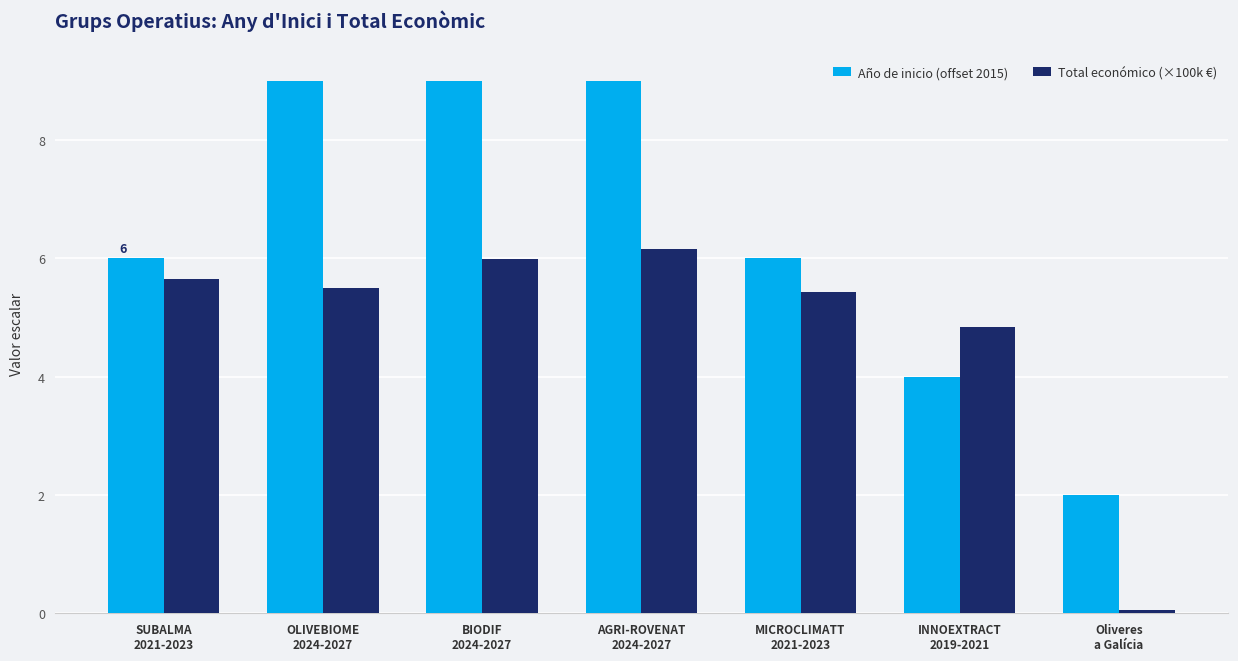

Which label corresponds to the smallest value in the chart?

Oliveres
a Galícia